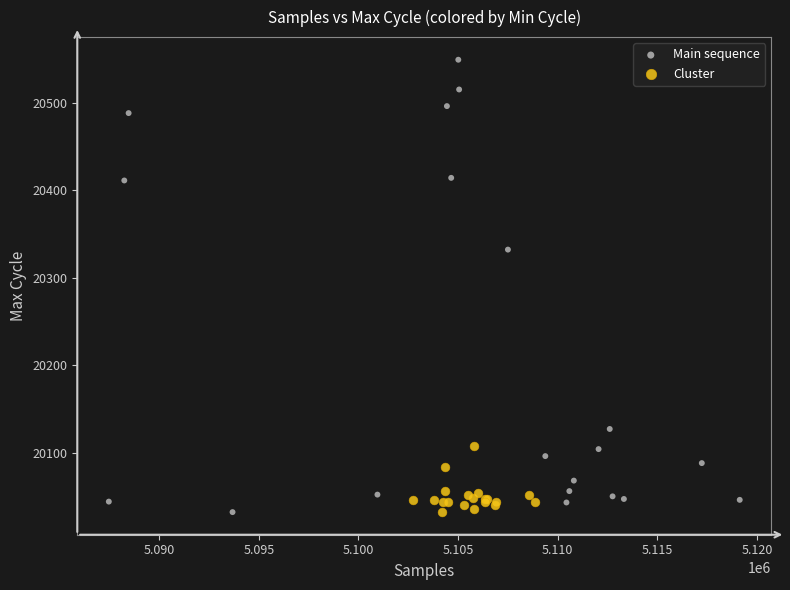

Which series has the largest Y range (max minus min)?

Main sequence